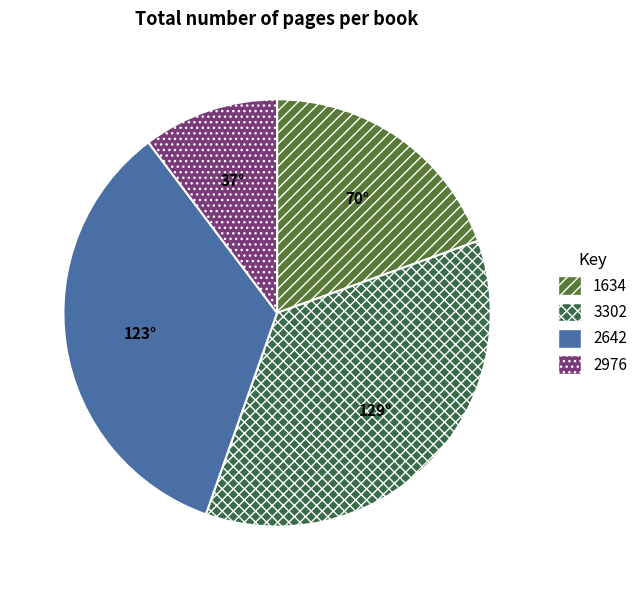

Which category has the smallest portion of the pie?

2976